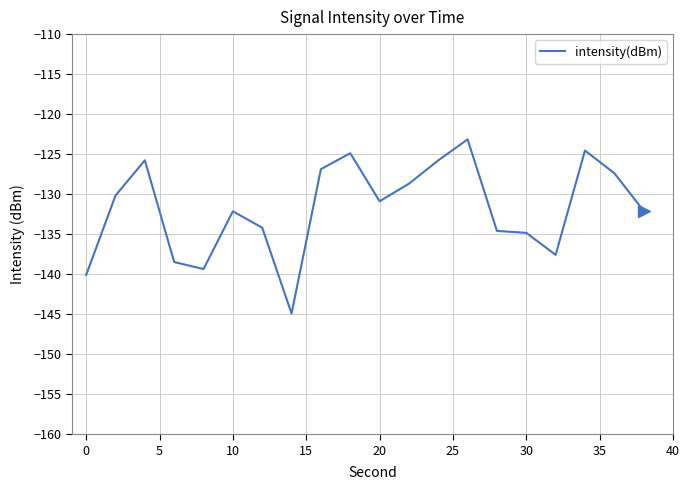

What is the minimum value shown in the chart?

-144.9